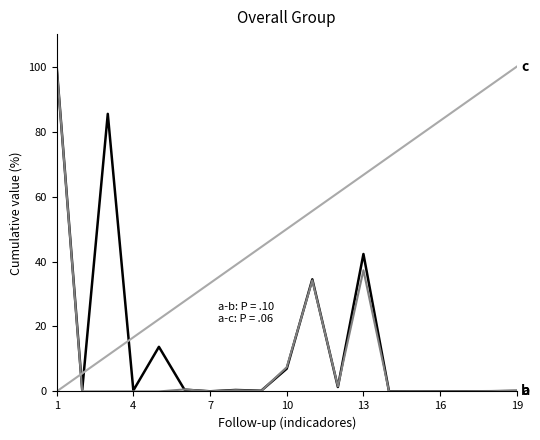

What is the greatest value displayed?

100.0